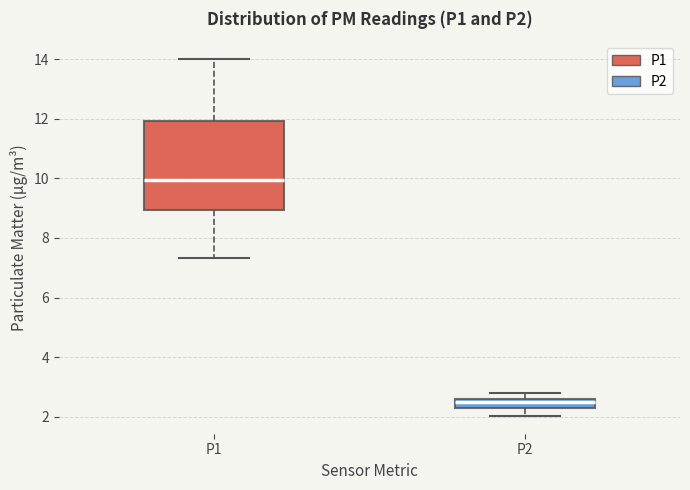

Reading left to right, transcribe this box plot: for each box, give where its median line is, the range the box spans, and where its two whiskers end, as read against the y-axis. The values are not printed on the chart, so give them approximately, as read against the axis.

P1: median 10.0, box 9.0 to 12.0, whiskers 7.4 to 14.0
P2: median 2.4, box 2.2 to 2.6, whiskers 2.0 to 2.8